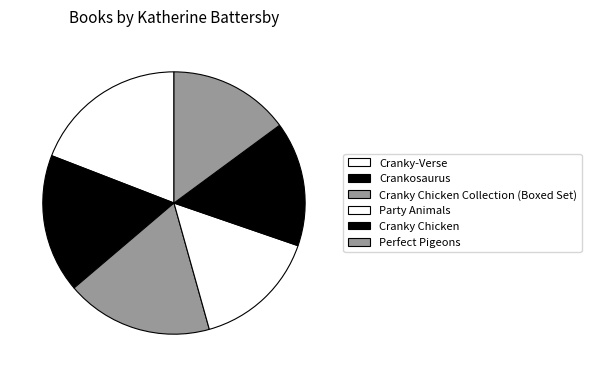

Approximately how many times larger is the value at Perfect Pigeons compared to Cranky Chicken?

1.0